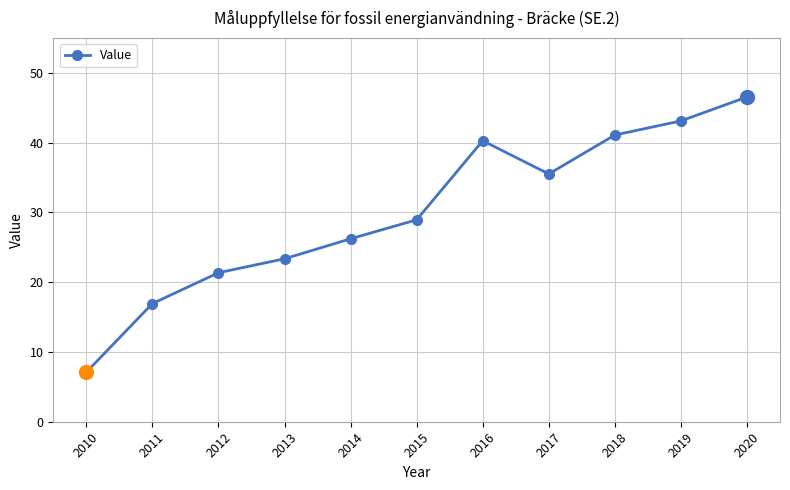

Rank the categories by value from lowest to highest.

2010, 2011, 2012, 2013, 2014, 2015, 2017, 2016, 2018, 2019, 2020